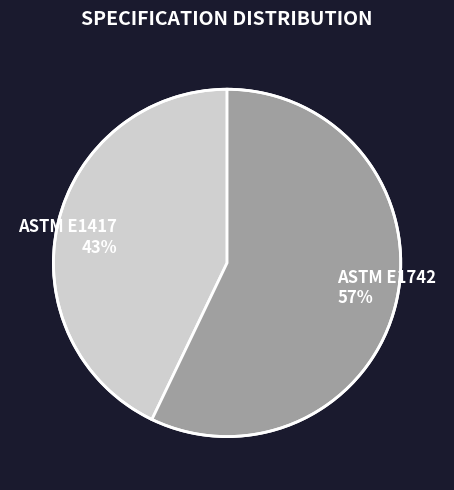

Which category has the smallest portion of the pie?

ASTM E1417